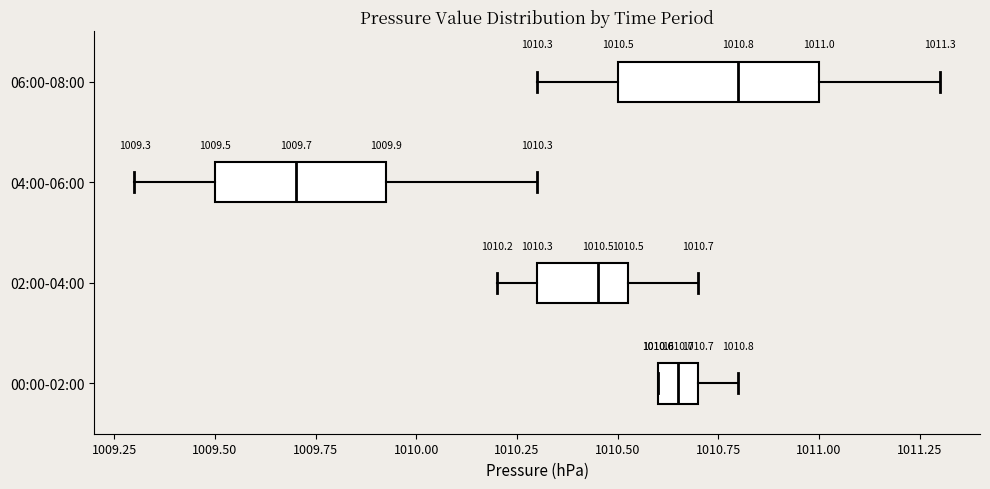

Which box is the widest, from its left edge to its right edge?

06:00-08:00